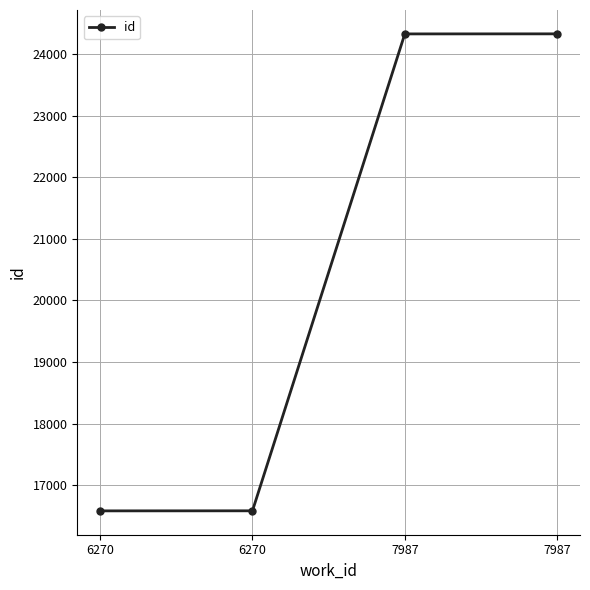

Does the chart display data point markers on the line(s)?

Yes